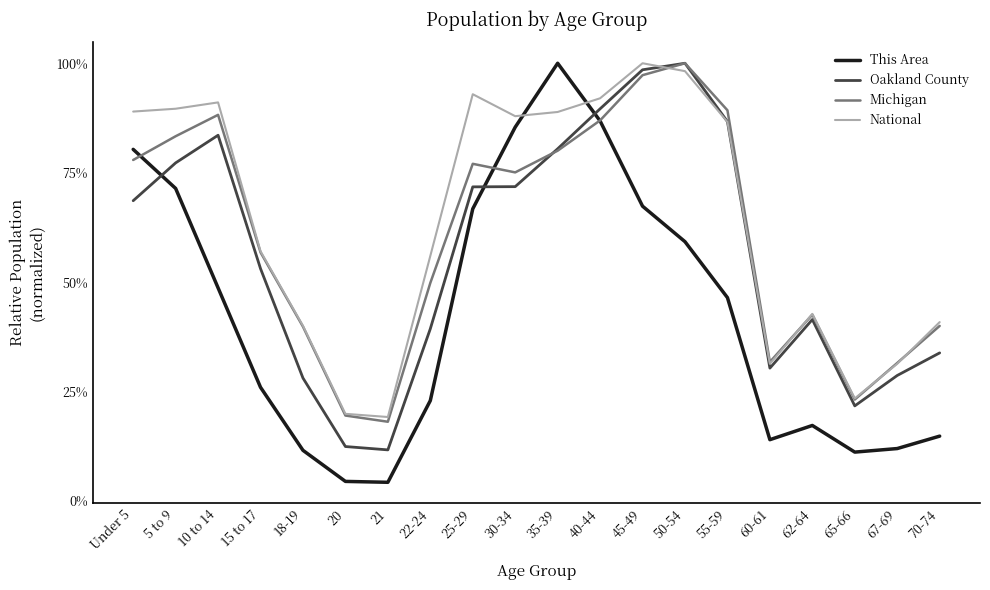

What is the total value across all series at 60-61?

1.1